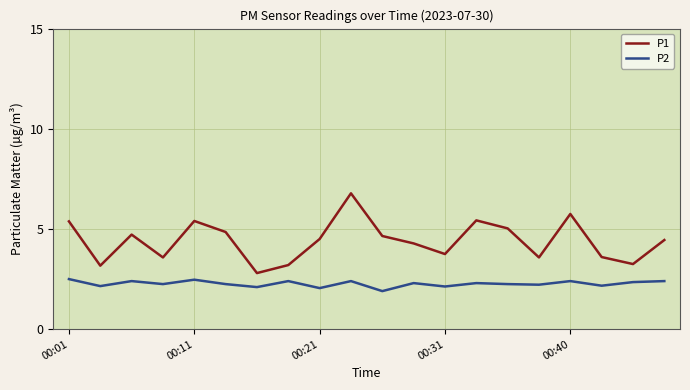

True or false: P2 and P1 intersect in this chart.

False